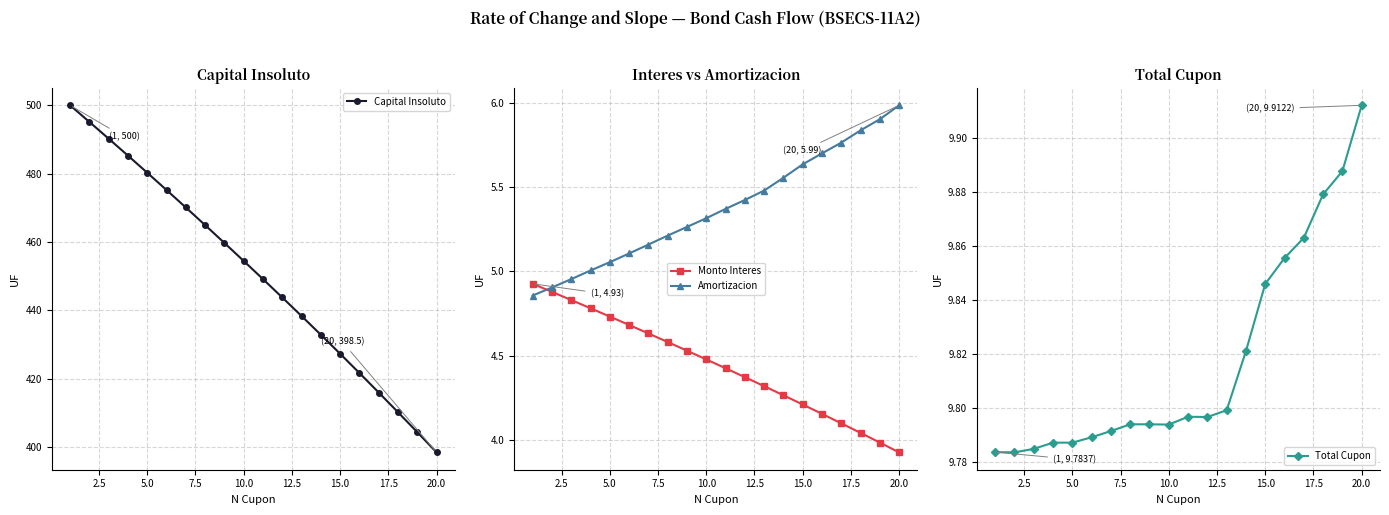

How many times do Monto Interes and Amortizacion cross each other?

1